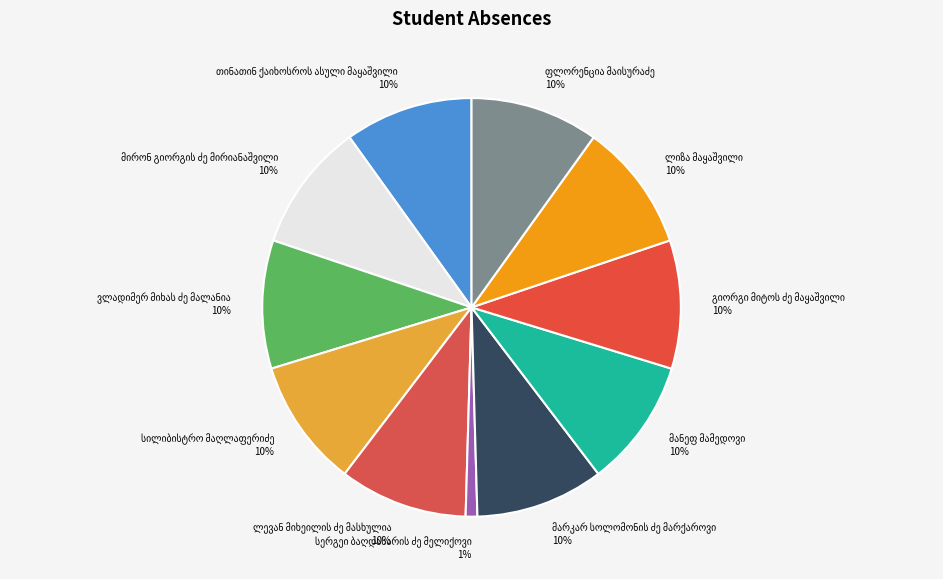

Is there any slice that represents more than half of the pie?

No